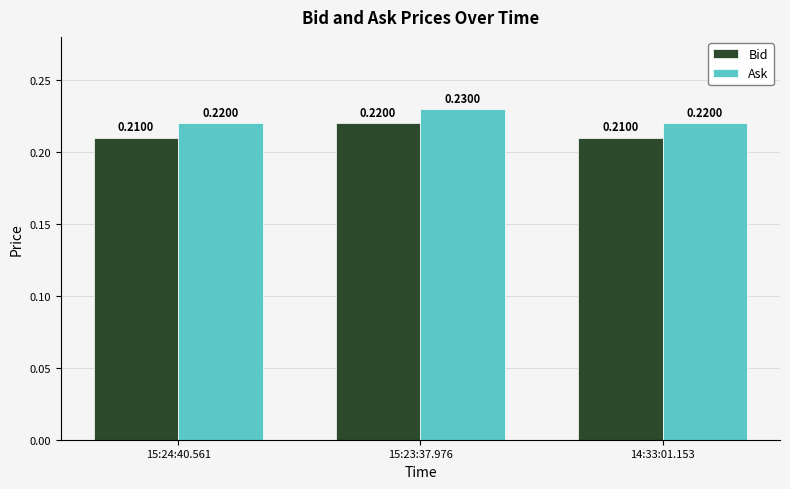

What is the total value across all series at 15:24:40.561?

0.4